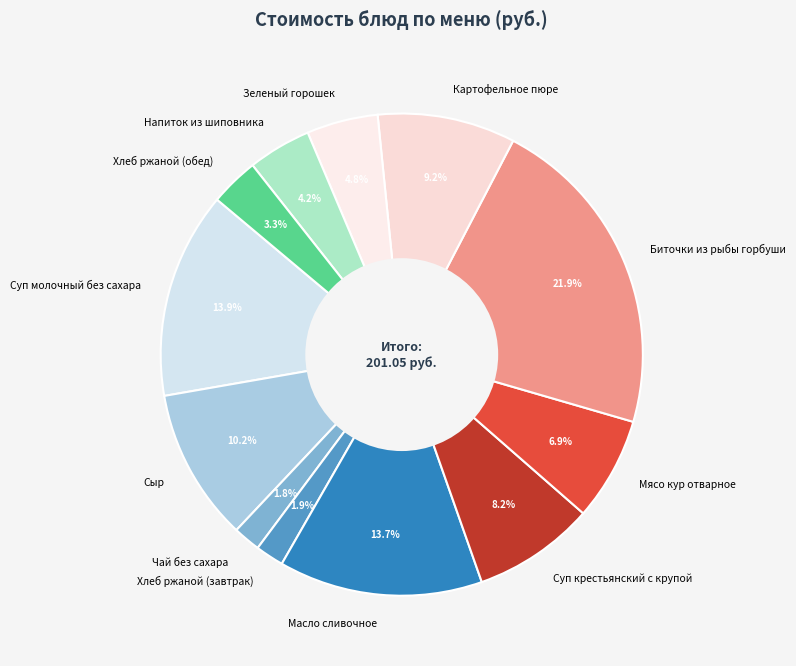

Does Суп молочный без сахара represent more than half of the total?

No